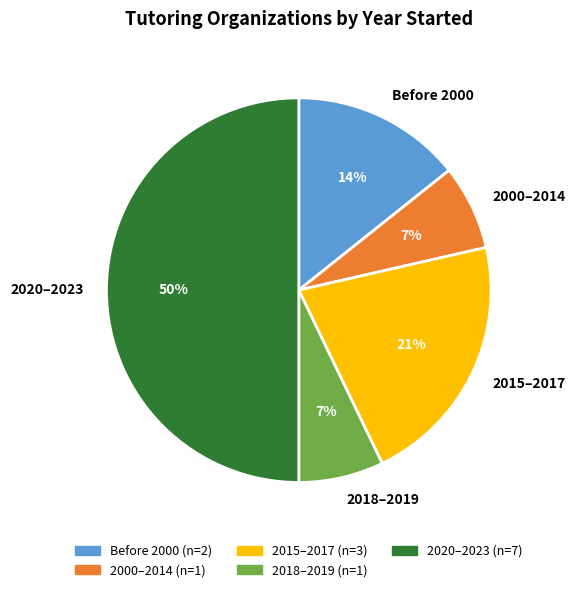

Which slice represents more than half of the pie?

2020–2023